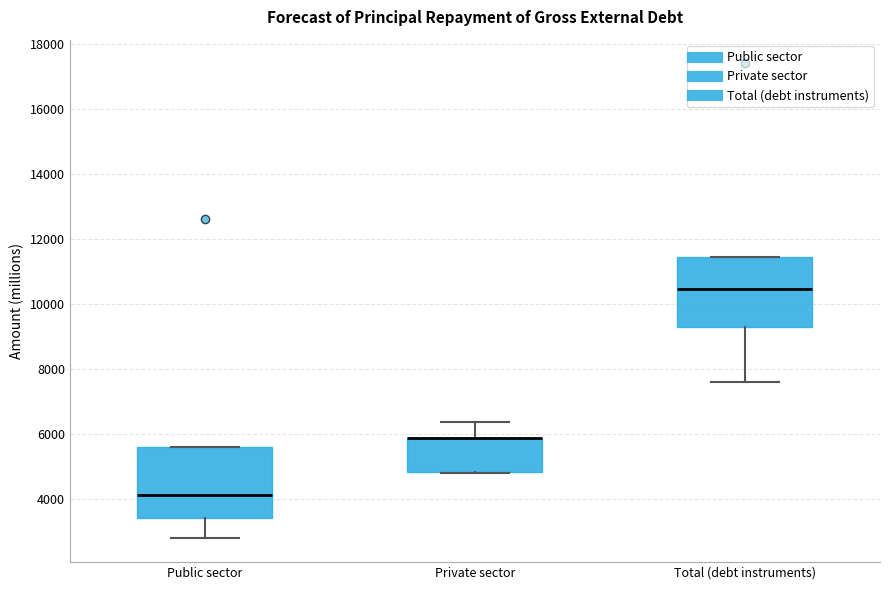

Where is the upper edge of the box for Public sector on the y-axis? The values are not printed on the chart, so give them approximately, as read against the axis.

5600